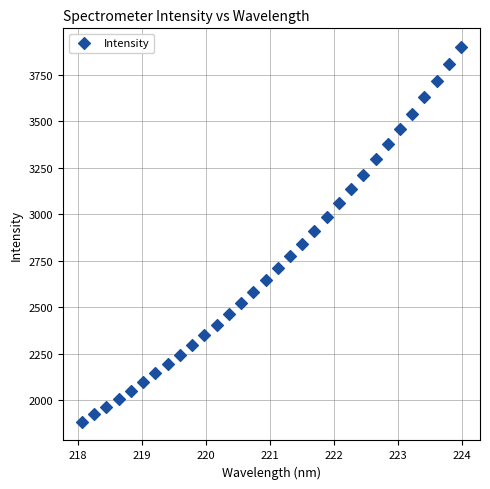

What is the range of X values (max minus min)?

5.9